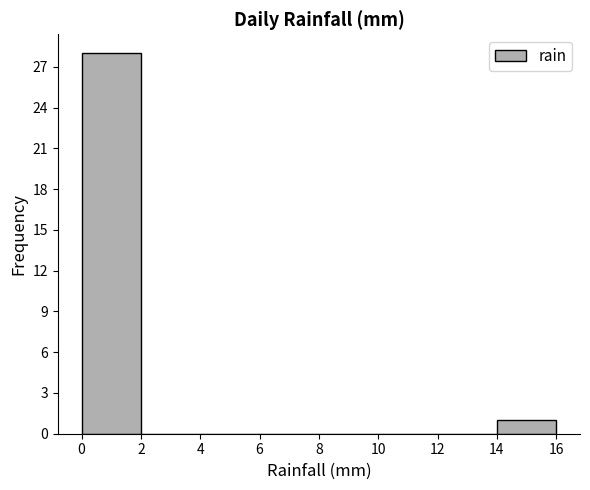

Over which range of the x-axis is the bar tallest?

0 to 2